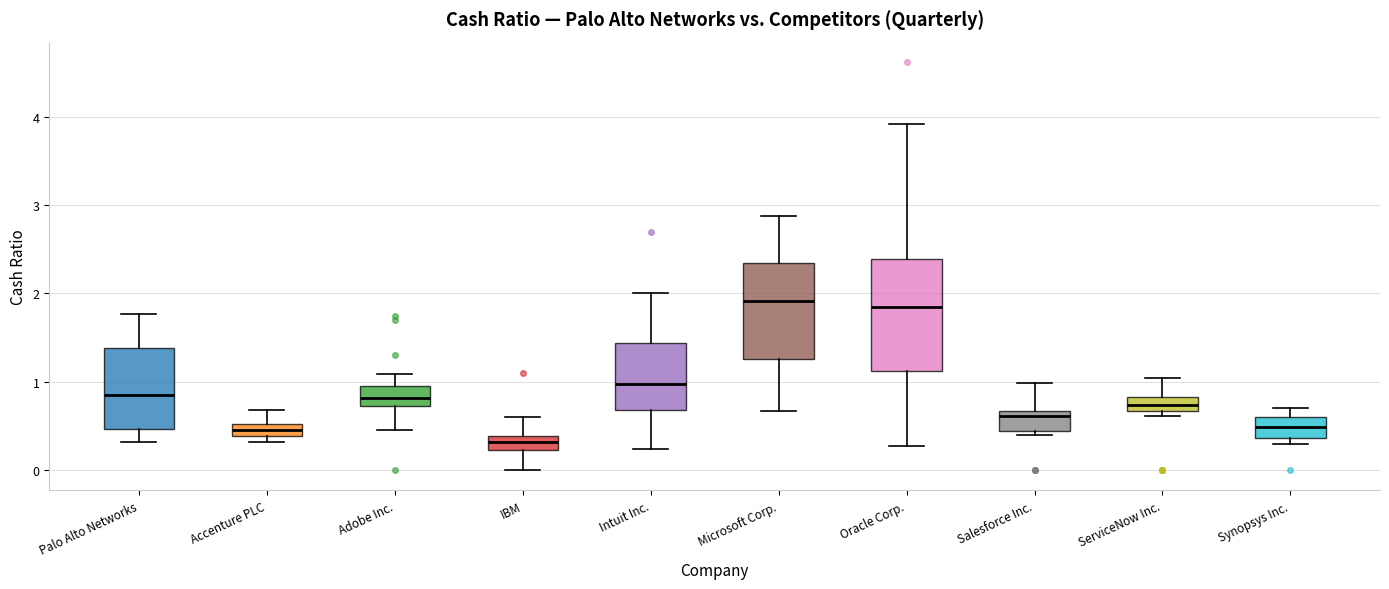

Which box is the tallest, from its lower edge to its upper edge?

Oracle Corp.